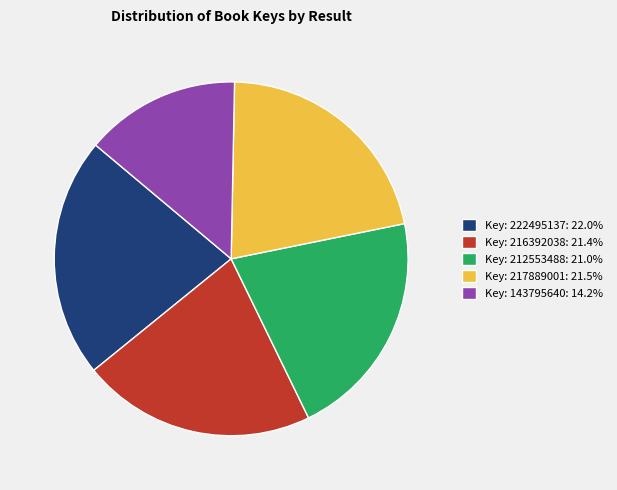

Is there a majority slice in this chart?

No